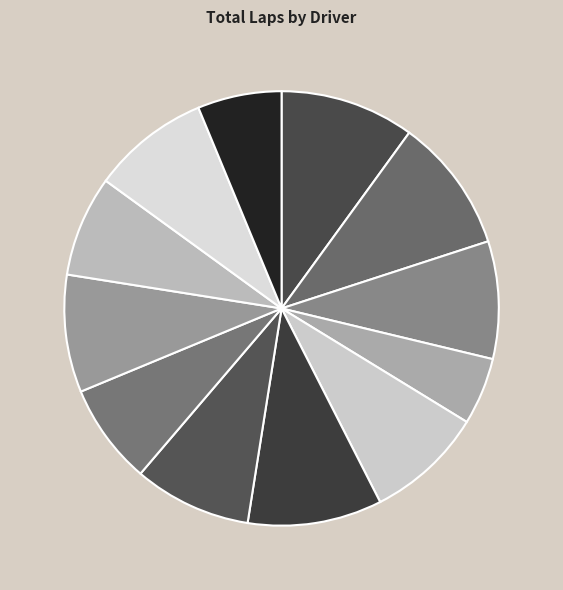

How many slices are in this pie chart?

12